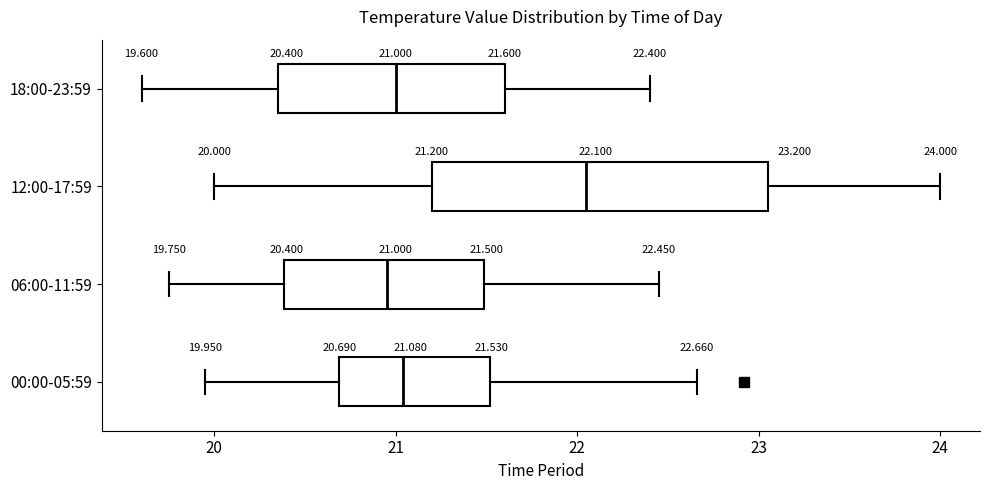

Comparing the boxes themselves (not the whiskers), which one is the widest?

12:00-17:59